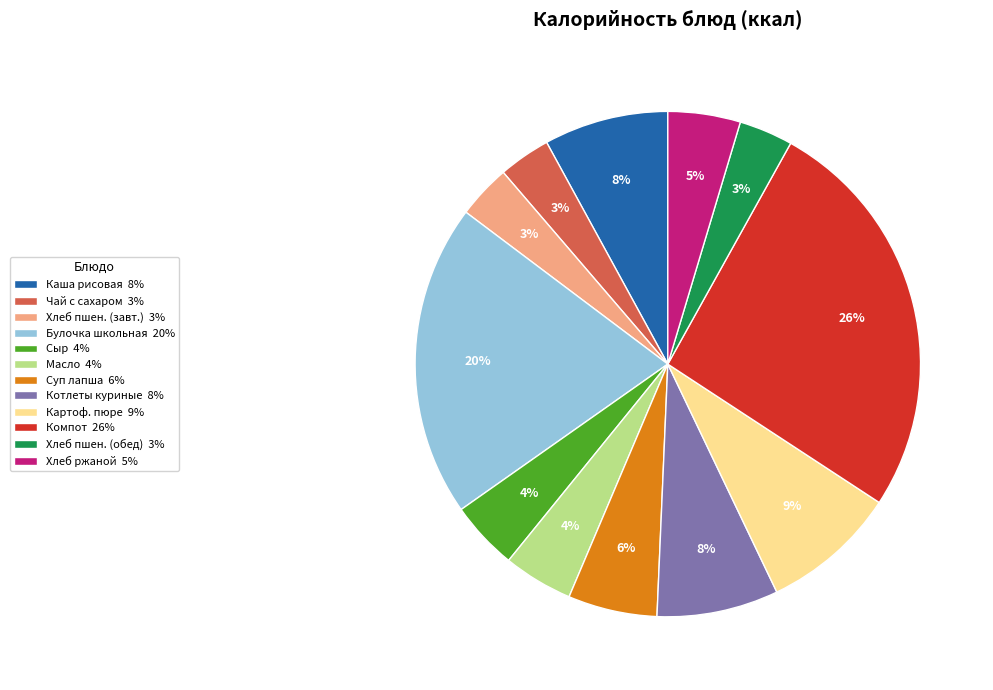

What percentage is the Хлеб пшен. (обед) 3% slice, to the nearest percent?

3%